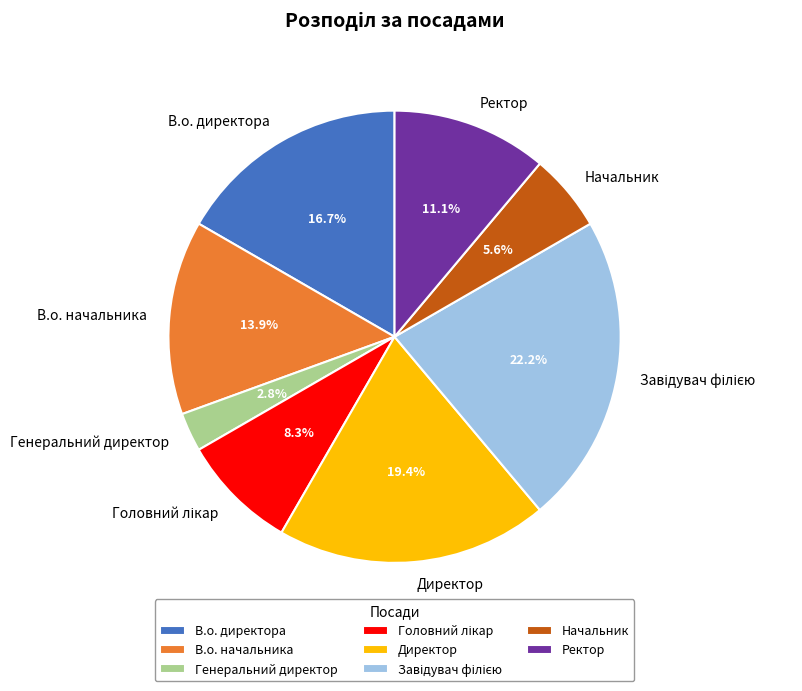

True or false: Ректор accounts for 21% of the total.

False